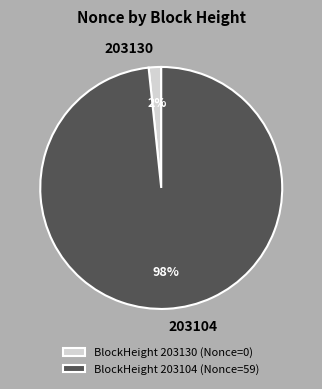

Rank the categories by value from lowest to highest.

BlockHeight 203130 (Nonce=0), BlockHeight 203104 (Nonce=59)